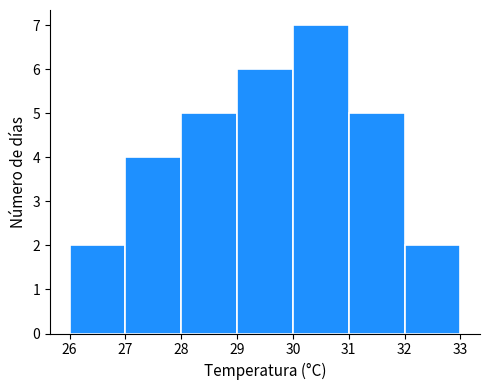

Reading left to right, transcribe this chart: for each bar, give the range it covers on the x-axis and its height. The values are not printed on the chart, so give them approximately, as read against the axis.

26 to 27: 2
27 to 28: 4
28 to 29: 5
29 to 30: 6
30 to 31: 7
31 to 32: 5
32 to 33: 2